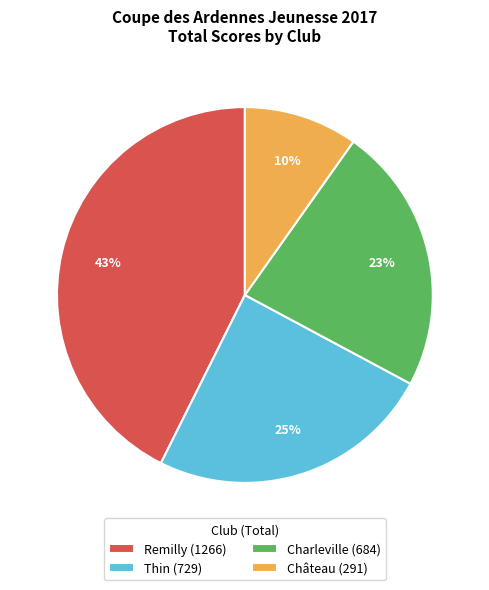

Count the number of slices in the pie.

4